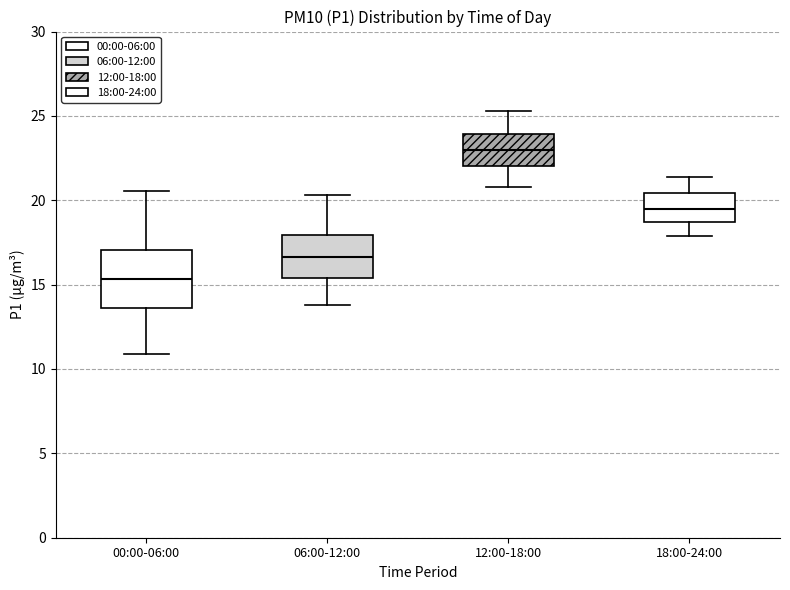

Comparing the boxes themselves (not the whiskers), which one is the tallest?

00:00-06:00